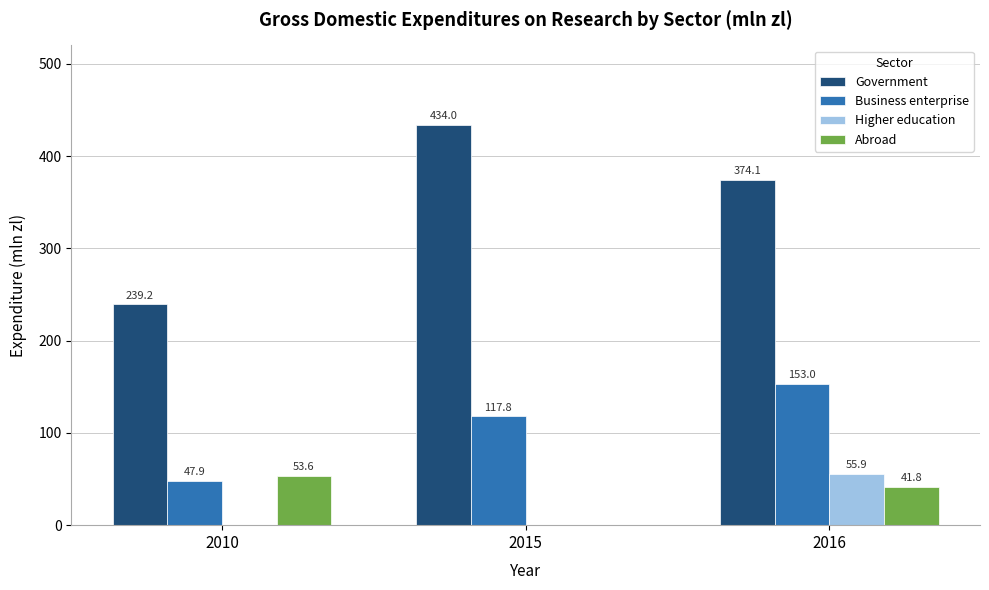

Which series has the largest total across all categories?

Government